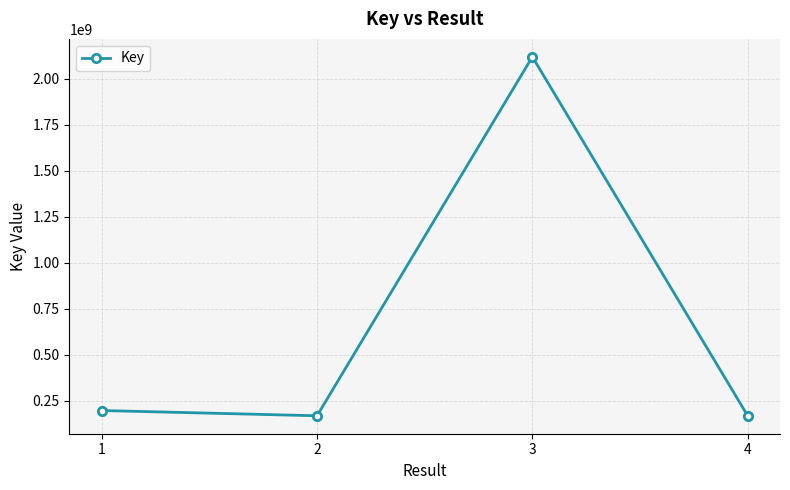

At which category does the chart reach its peak across all series?

3